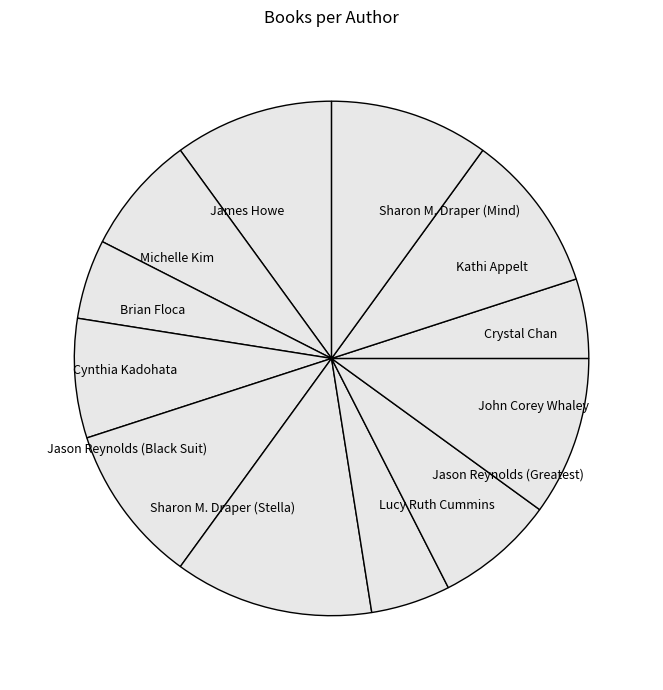

Between Sharon M. Draper (Mind) and Michelle Kim, which is larger?

Sharon M. Draper (Mind)